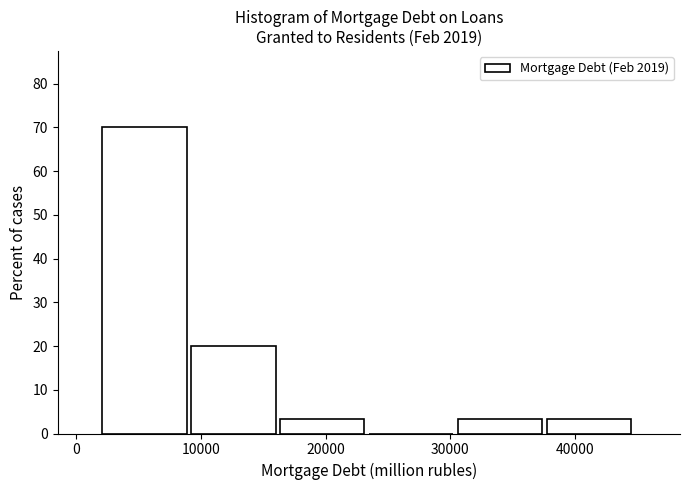

Reading left to right, transcribe this chart: for each bar, give the range it covers on the x-axis and its height. Neither the bar edges nor the heights are printed on the chart, so give them approximately, as read against the axes.

2000 to 9000: 70
9000 to 16000: 20
16000 to 23000: 3
23000 to 31000: 0
31000 to 38000: 3
38000 to 45000: 3